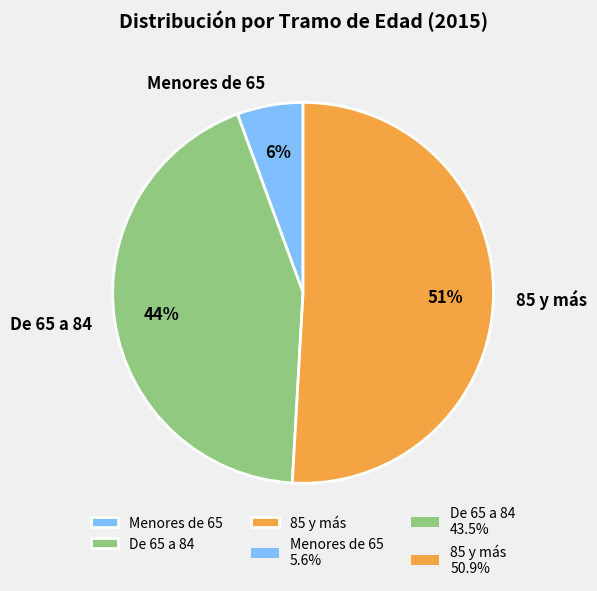

True or false: De 65 a 84 accounts for 57% of the total.

False